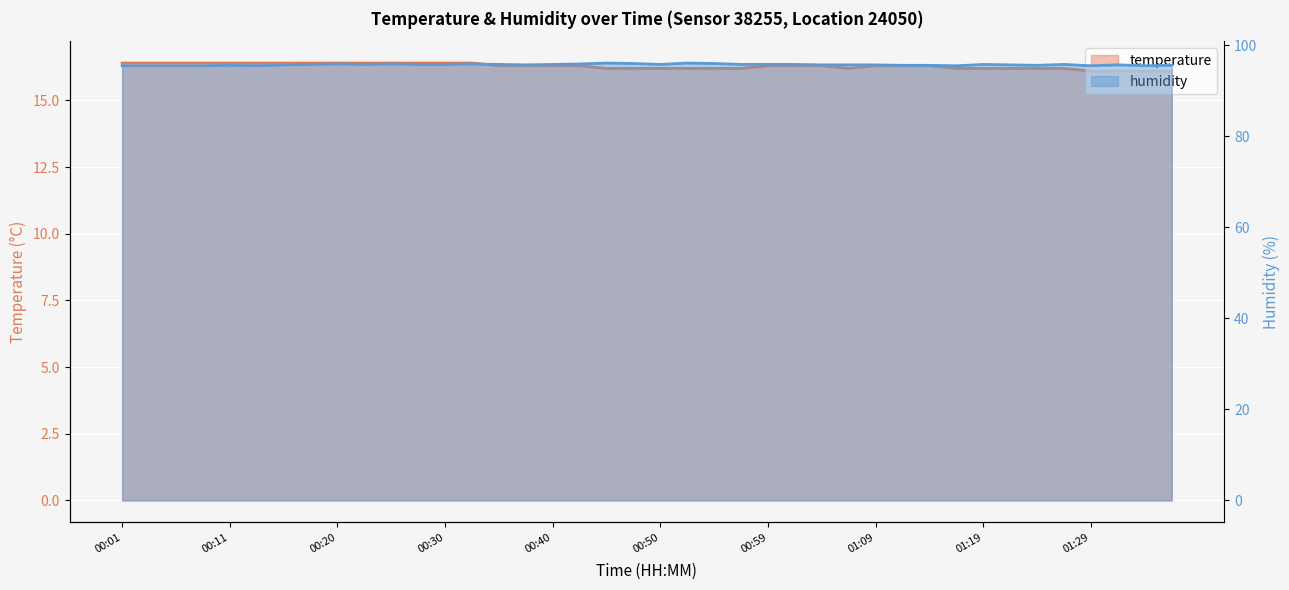

At how many categories does at least one series exceed 95?

40